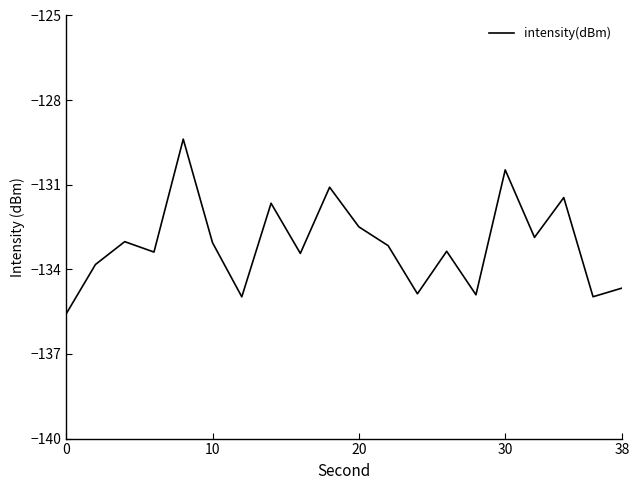

What is the difference between the maximum and minimum values?

6.2